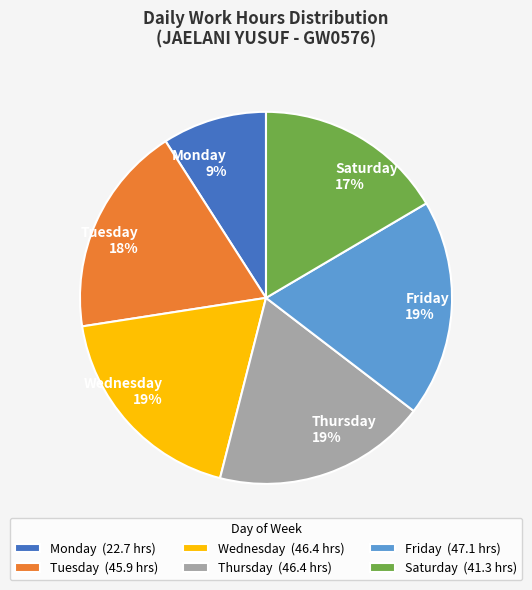

Is the sum of Tuesday 18% and Thursday 19% greater than half?

No